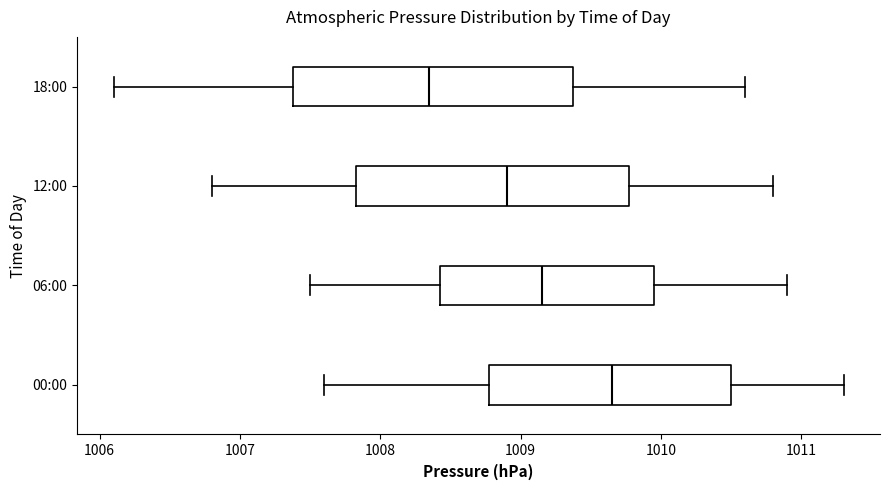

Reading bottom to top, transcribe this box plot: for each box, give where its median line is, the range the box spans, and where its two whiskers end, as read against the x-axis. The values are not printed on the chart, so give them approximately, as read against the axis.

00:00: median 1009.7, box 1008.8 to 1010.5, whiskers 1007.6 to 1011.3
06:00: median 1009.2, box 1008.4 to 1010.0, whiskers 1007.5 to 1010.9
12:00: median 1008.9, box 1007.8 to 1009.8, whiskers 1006.8 to 1010.8
18:00: median 1008.4, box 1007.4 to 1009.4, whiskers 1006.1 to 1010.6